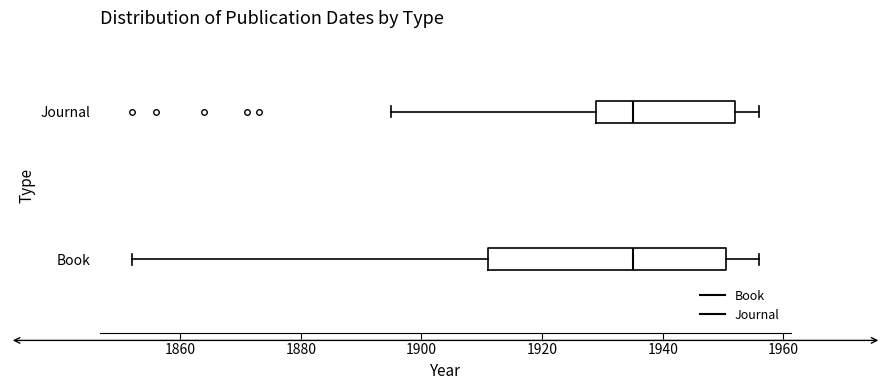

Comparing the boxes themselves (not the whiskers), which one is the widest?

Book